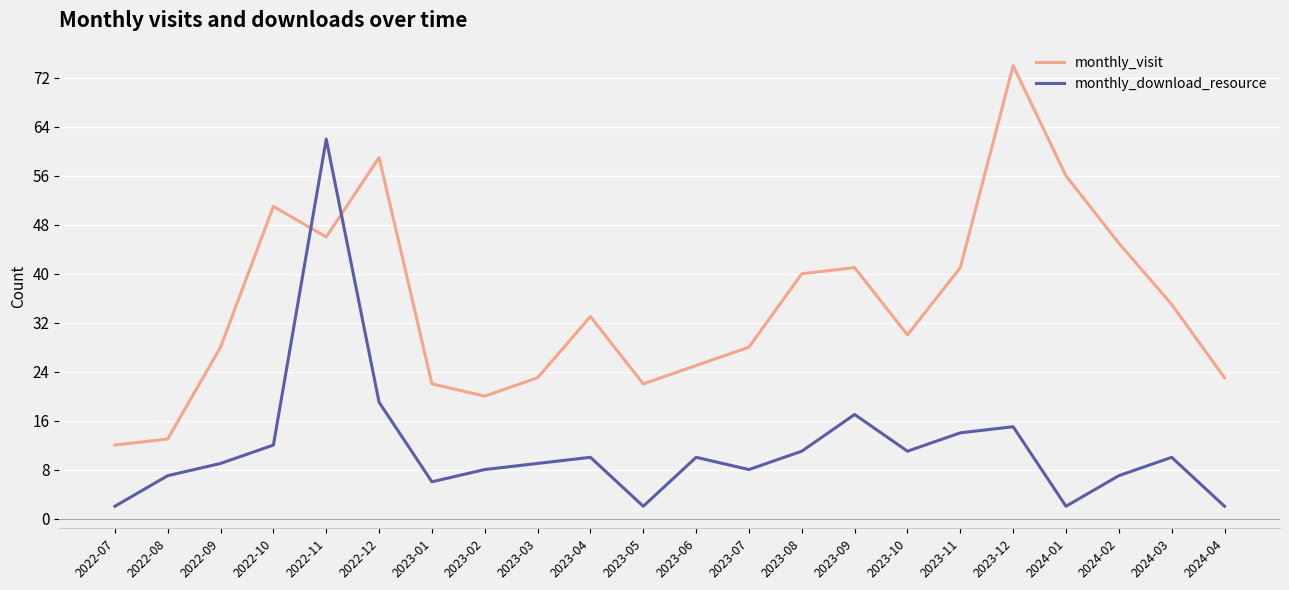

How many times do monthly_download_resource and monthly_visit cross each other?

2